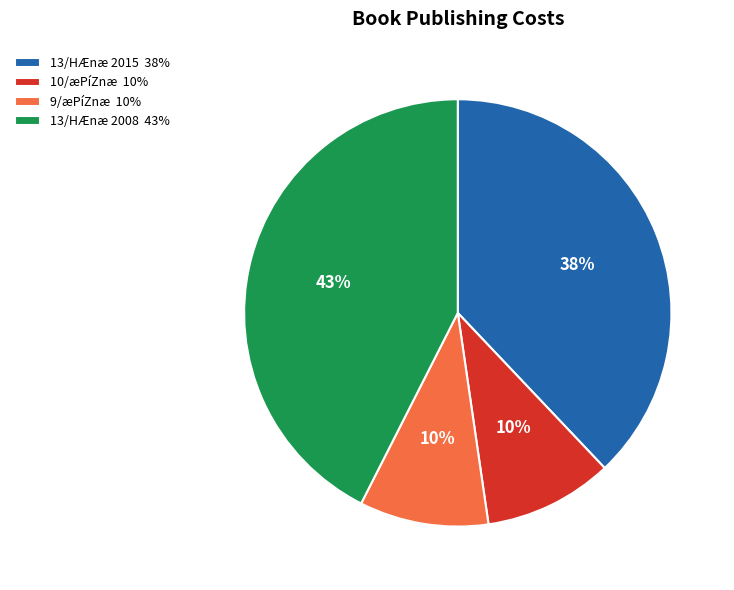

To the nearest percent, what portion does 13/HÆnæ 2008 43% represent?

43%